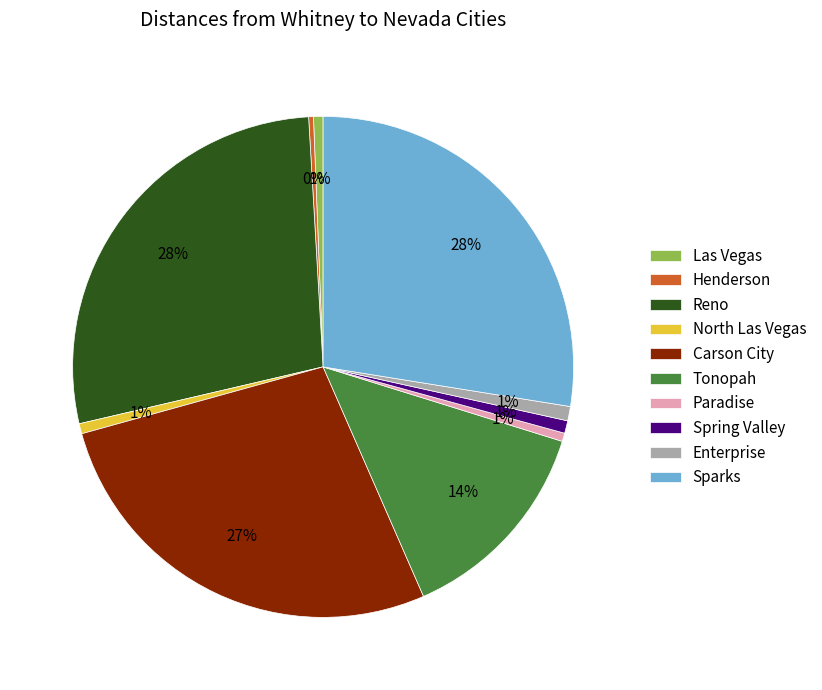

How many segments does this pie chart have?

10